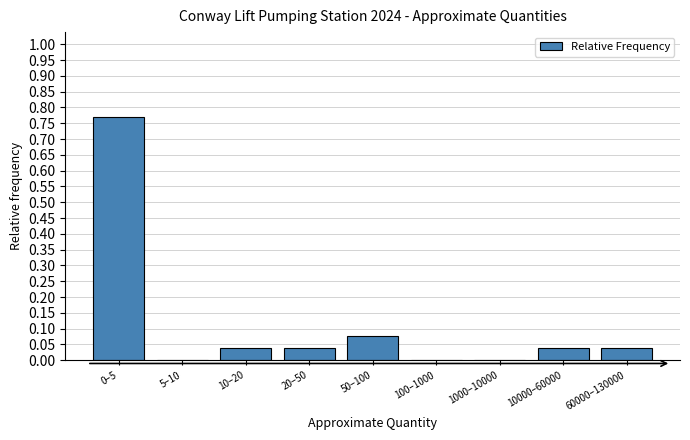

What is the sum of all values?

1.0